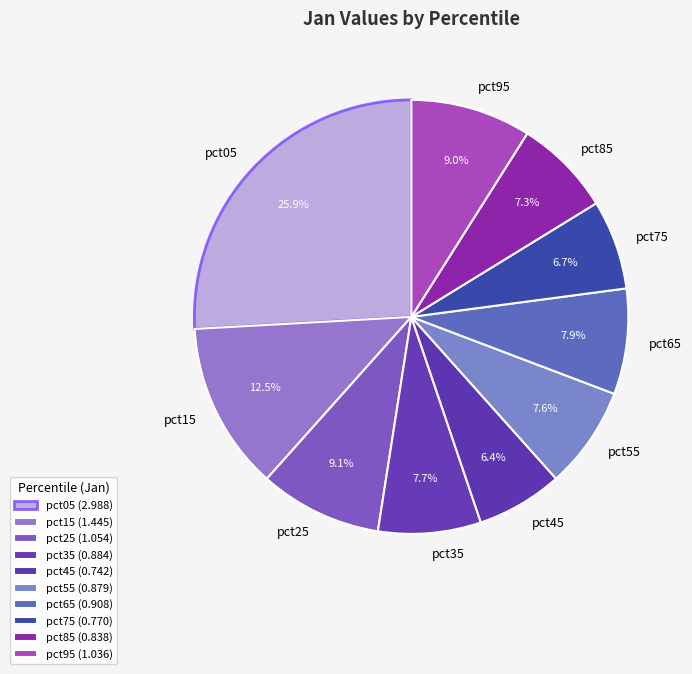

How many segments does this pie chart have?

10